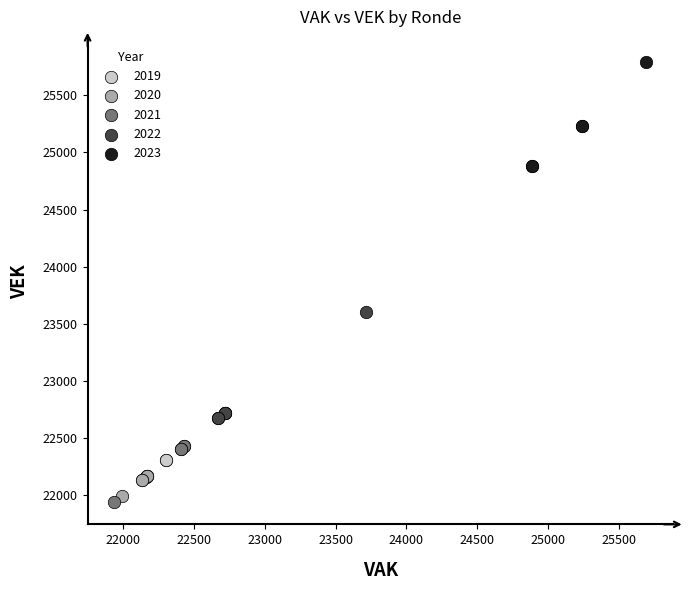

Which series reaches the minimum Y coordinate?

2021